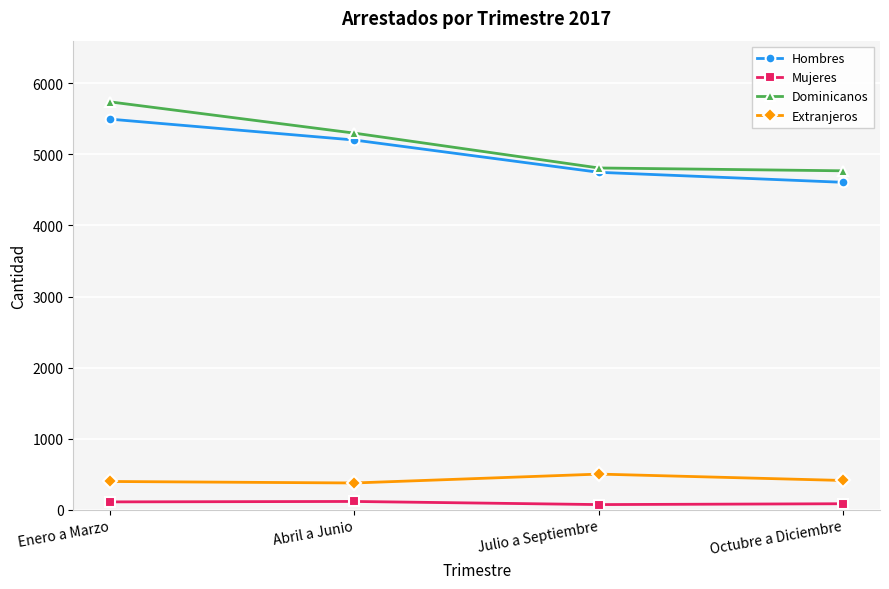

What is the sum of the Hombres values at Abril a Junio and Julio a Septiembre?

9948